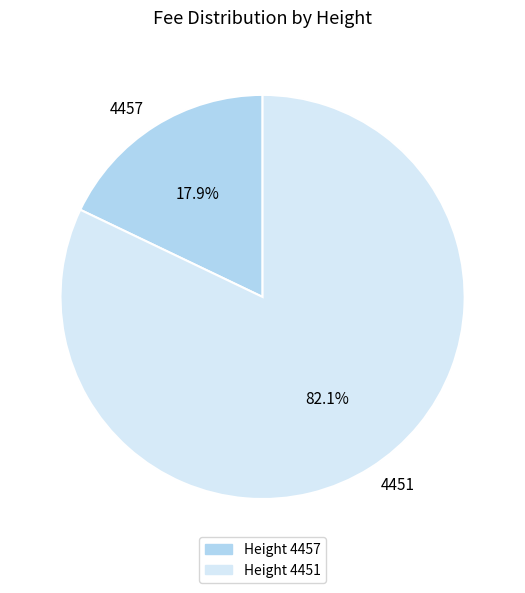

Which category accounts for the majority?

4451